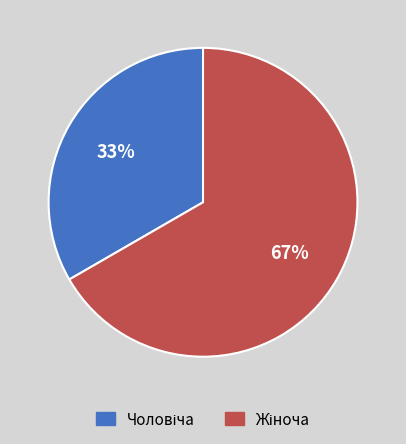

To the nearest percent, what is the average slice percentage?

50%